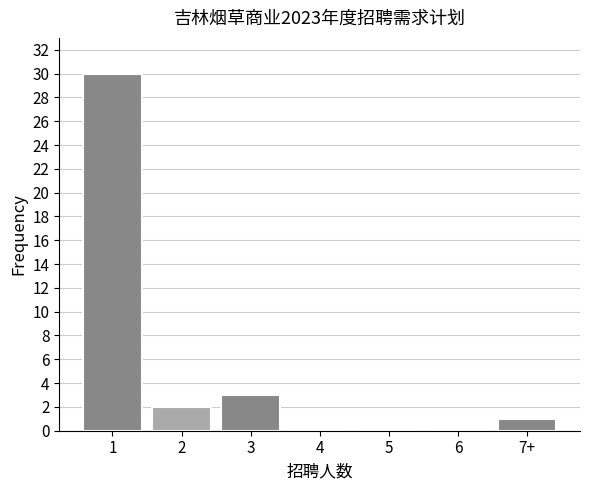

Reading left to right, list all the values displayed in this chart.

1=30	2=2	3=3	4=0	5=0	6=0	7+=1